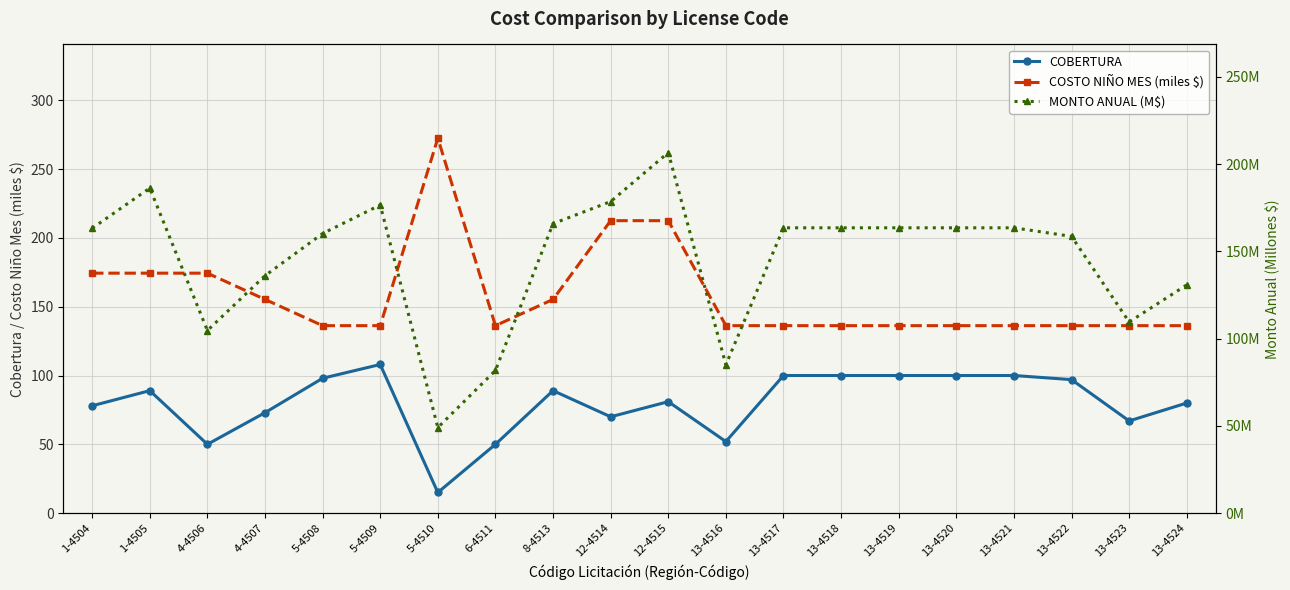

Reading left to right, extract all data points from this chart.

COBERTURA: 1-4504=78.0	1-4505=89.0	4-4506=50.0	4-4507=73.0	5-4508=98.0	5-4509=108.0	5-4510=15.0	6-4511=50.0	8-4513=89.0	12-4514=70.0	12-4515=81.0	13-4516=52.0	13-4517=100.0	13-4518=100.0	13-4519=100.0	13-4520=100.0	13-4521=100.0	13-4522=97.0	13-4523=67.0	13-4524=80.0
COSTO NIÑO MES (miles $): 1-4504=174.4	1-4505=174.4	4-4506=174.4	4-4507=155.3	5-4508=136.2	5-4509=136.2	5-4510=272.4	6-4511=136.2	8-4513=155.3	12-4514=212.5	12-4515=212.5	13-4516=136.2	13-4517=136.2	13-4518=136.2	13-4519=136.2	13-4520=136.2	13-4521=136.2	13-4522=136.2	13-4523=136.2	13-4524=136.2
MONTO ANUAL (M$): 1-4504=163.2	1-4505=186.2	4-4506=104.6	4-4507=136.0	5-4508=160.2	5-4509=176.5	5-4510=49.0	6-4511=81.7	8-4513=165.9	12-4514=178.5	12-4515=206.6	13-4516=85.0	13-4517=163.5	13-4518=163.5	13-4519=163.5	13-4520=163.5	13-4521=163.5	13-4522=158.6	13-4523=109.5	13-4524=130.8